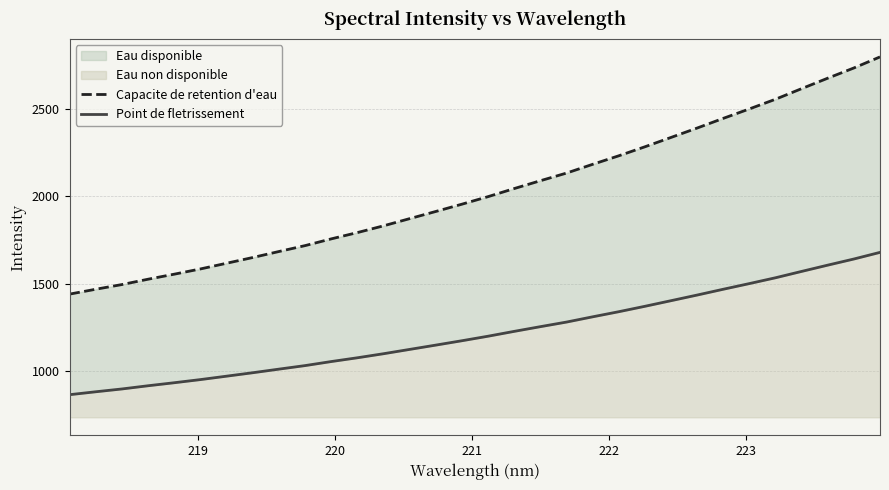

At how many categories does at least one series exceed 2332?

9